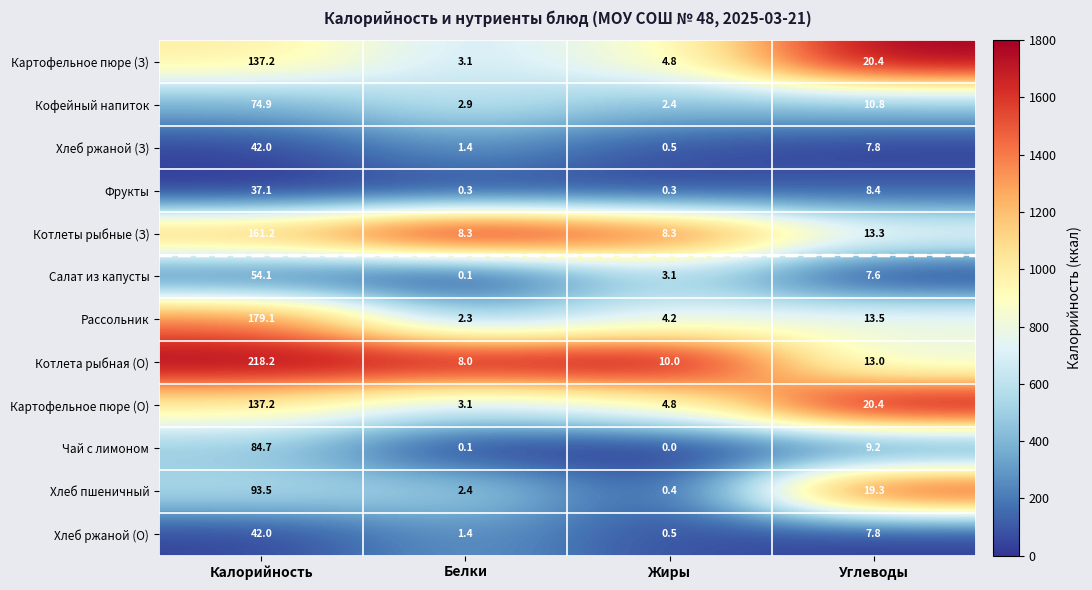

What value does the Салат из капусты series have at Жиры?

3.1